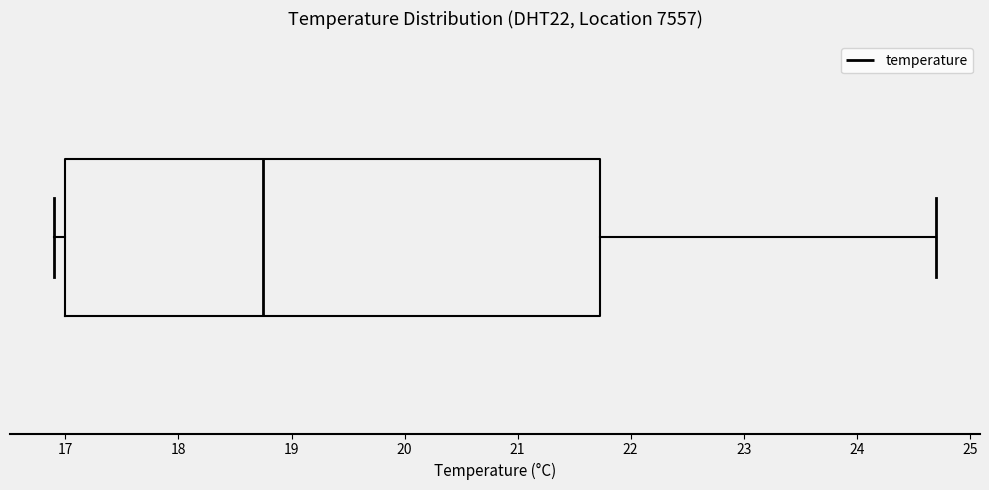

Read this box plot against the x-axis: the position of the median line, the range covered by the box, and the ends of both whiskers. The values are not printed on the chart, so give them approximately, as read against the axis.

median 18.8, box 17.0 to 21.7, whiskers 16.9 to 24.7